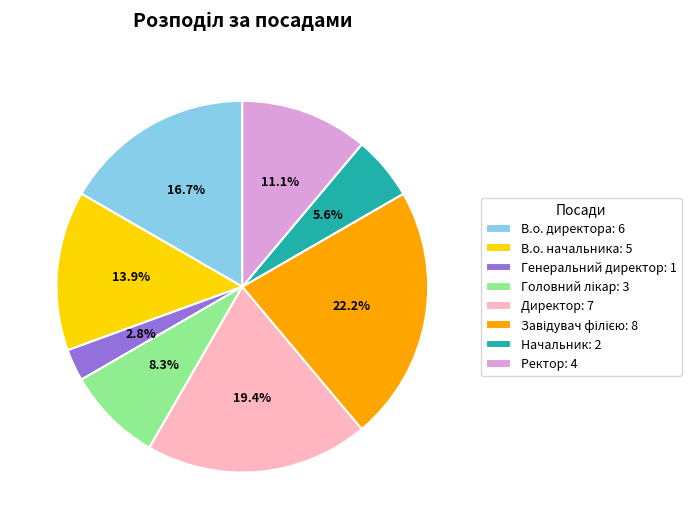

Combined, do В.о. директора and В.о. начальника account for over 50%?

No